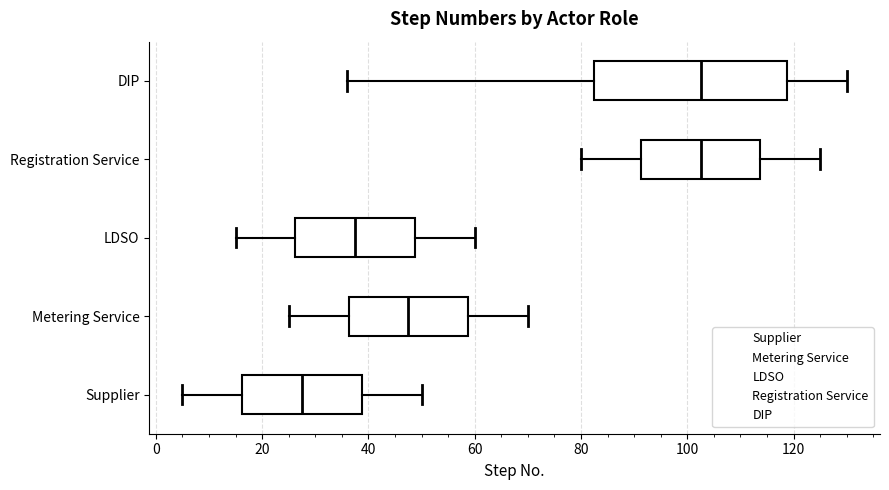

Reading bottom to top, transcribe this box plot: for each box, give where its median line is, the range the box spans, and where its two whiskers end, as read against the x-axis. The values are not printed on the chart, so give them approximately, as read against the axis.

Supplier: median 28, box 16 to 38, whiskers 6 to 50
Metering Service: median 48, box 36 to 58, whiskers 26 to 70
LDSO: median 38, box 26 to 48, whiskers 16 to 60
Registration Service: median 102, box 92 to 114, whiskers 80 to 126
DIP: median 102, box 82 to 118, whiskers 36 to 130